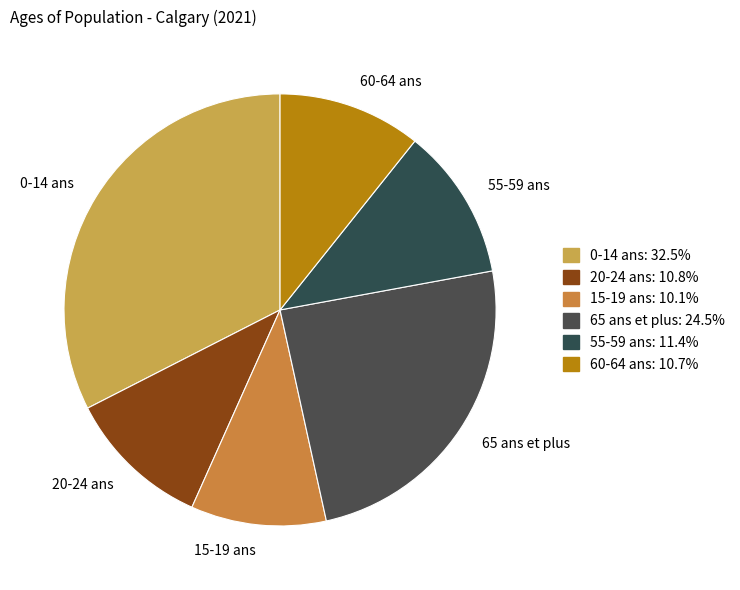

Which slice is the smallest?

15-19 ans